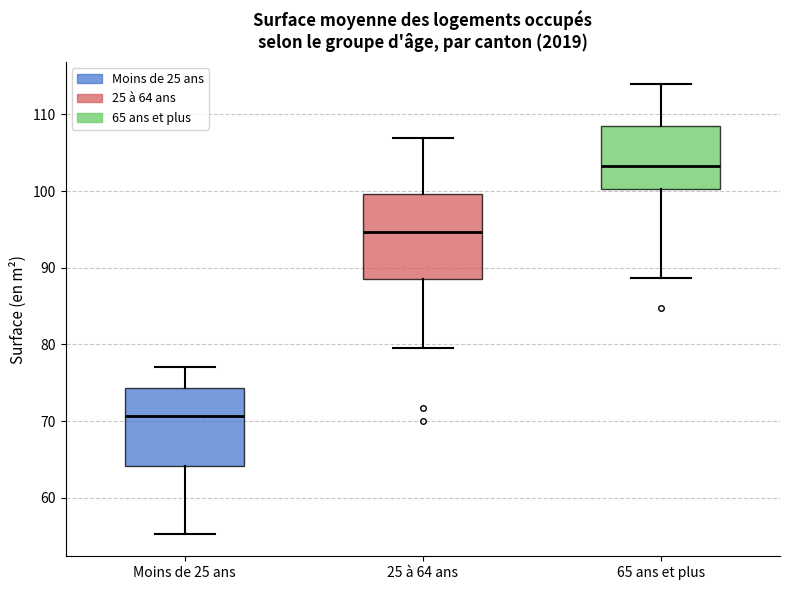

Where does the upper whisker of the box for Moins de 25 ans end on the y-axis? The values are not printed on the chart, so give them approximately, as read against the axis.

77